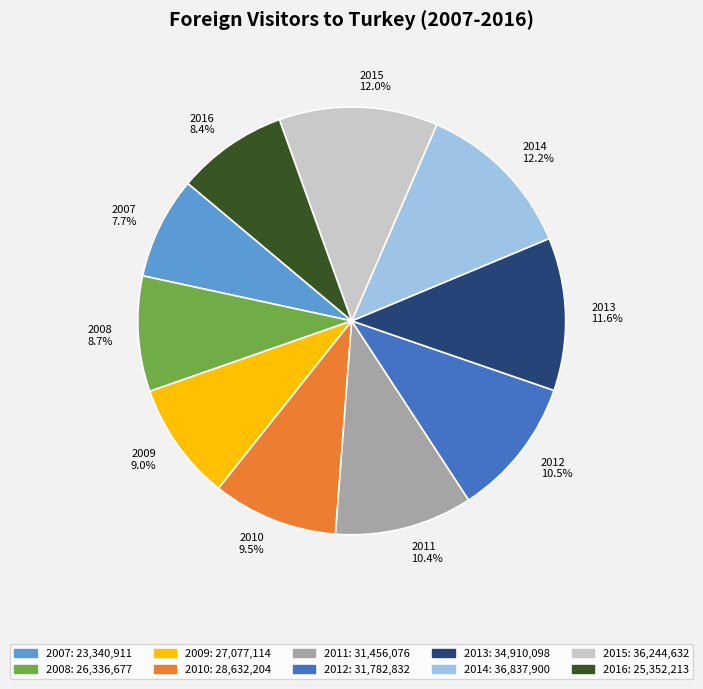

Is the sum of 2015 and 2012 greater than half?

No